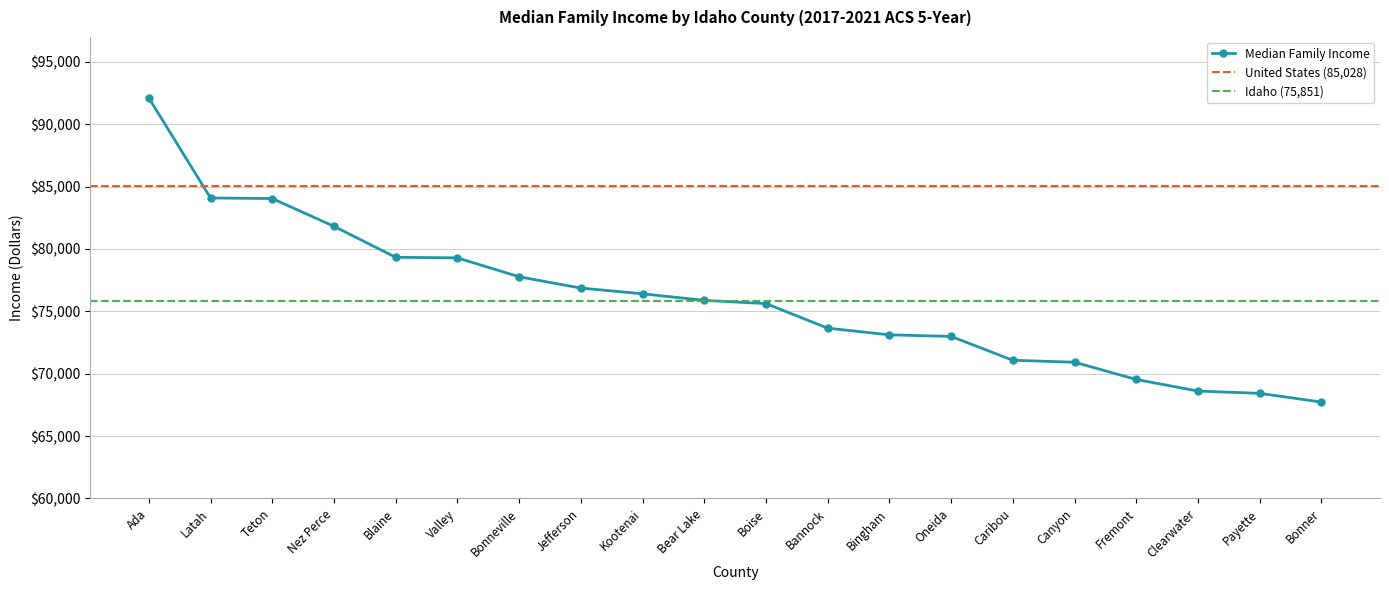

Count the number of values greater than 75882.

9